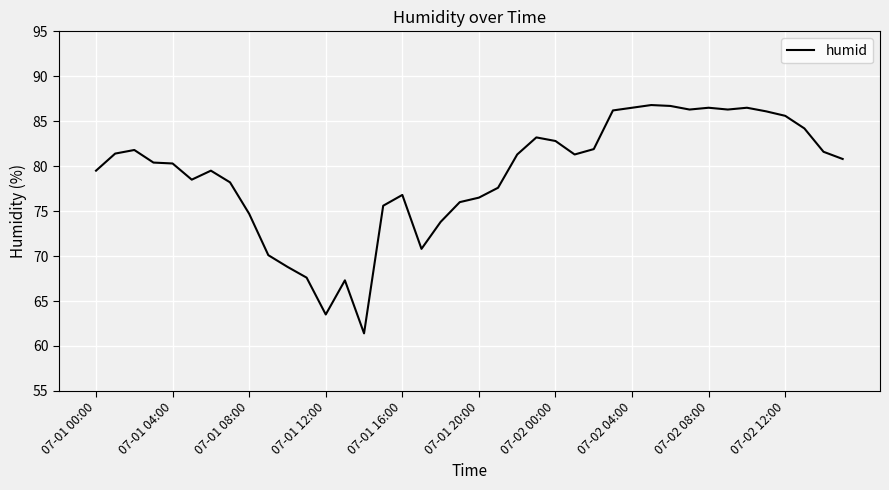

True or false: there are more than 2 points higher than both neighbors.

True